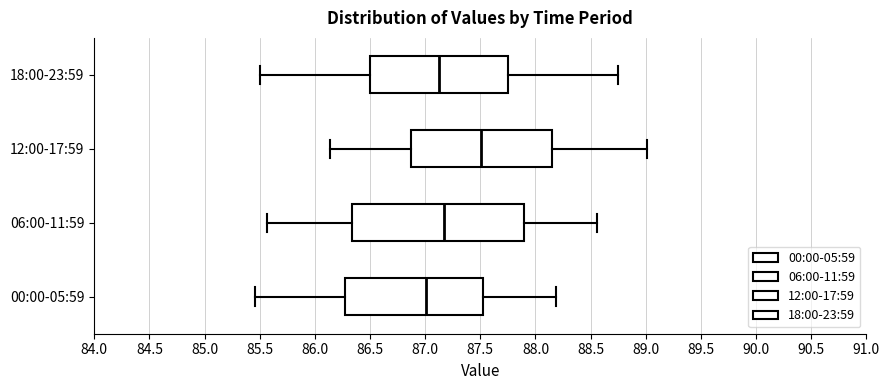

Reading bottom to top, transcribe this box plot: for each box, give where its median line is, the range the box spans, and where its two whiskers end, as read against the x-axis. The values are not printed on the chart, so give them approximately, as read against the axis.

00:00-05:59: median 87.00, box 86.25 to 87.50, whiskers 85.45 to 88.20
06:00-11:59: median 87.20, box 86.35 to 87.90, whiskers 85.55 to 88.55
12:00-17:59: median 87.50, box 86.90 to 88.15, whiskers 86.15 to 89.00
18:00-23:59: median 87.15, box 86.50 to 87.75, whiskers 85.50 to 88.75